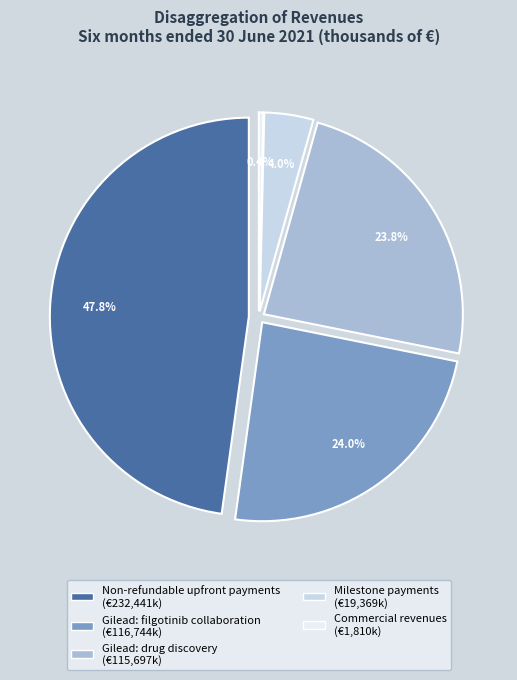

How many segments does this pie chart have?

5